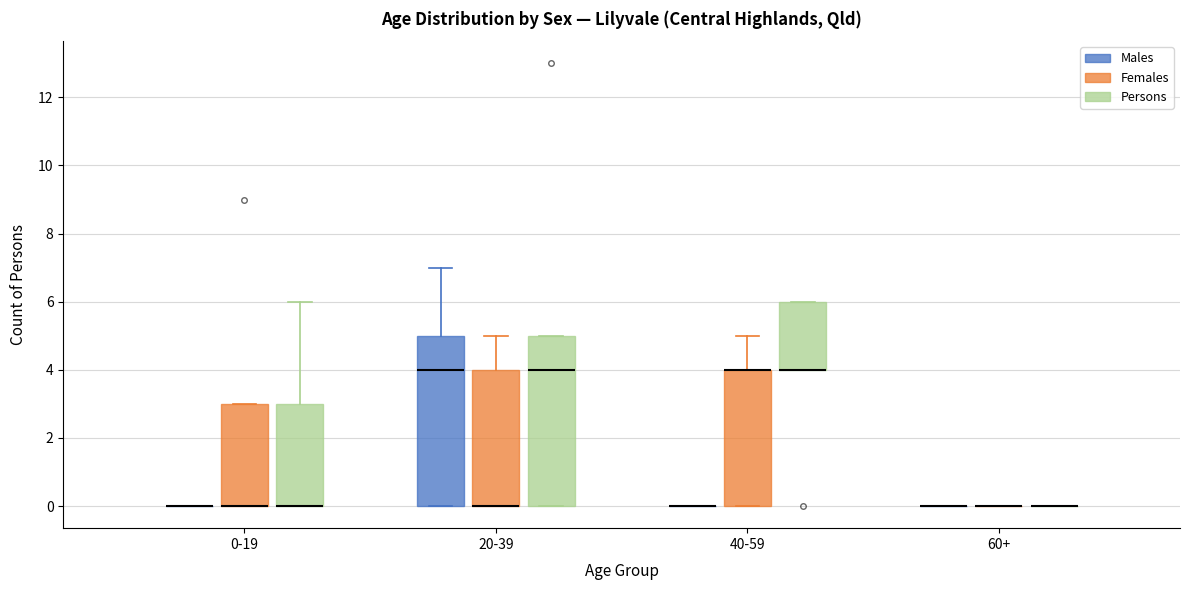

Reading left to right, transcribe this box plot: for each box, give where its median line is, the range the box spans, and where its two whiskers end, as read against the y-axis. The values are not printed on the chart, so give them approximately, as read against the axis.

0-19 (Males): box collapsed to a line at 0, whiskers 0 to 0
0-19 (Females): median 0 (drawn on the box's lower edge), box 0 to 3, whiskers 0 to 3
0-19 (Persons): median 0 (drawn on the box's lower edge), box 0 to 3, whiskers 0 to 6
20-39 (Males): median 4, box 0 to 5, whiskers 0 to 7
20-39 (Females): median 0 (drawn on the box's lower edge), box 0 to 4, whiskers 0 to 5
20-39 (Persons): median 4, box 0 to 5, whiskers 0 to 5
40-59 (Males): box collapsed to a line at 0, whiskers 0 to 0
40-59 (Females): median 4 (drawn on the box's upper edge), box 0 to 4, whiskers 0 to 5
40-59 (Persons): median 4 (drawn on the box's lower edge), box 4 to 6, whiskers 4 to 6
60+ (Males): box collapsed to a line at 0, whiskers 0 to 0
60+ (Females): box collapsed to a line at 0, whiskers 0 to 0
60+ (Persons): box collapsed to a line at 0, whiskers 0 to 0